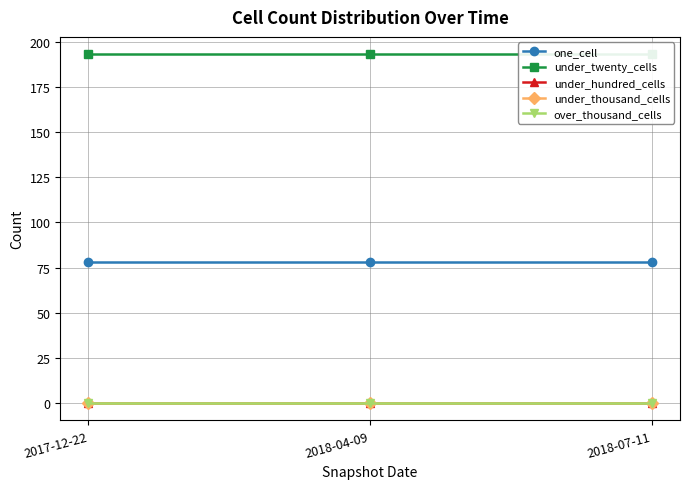

What position from the left is 2018-04-09?

2